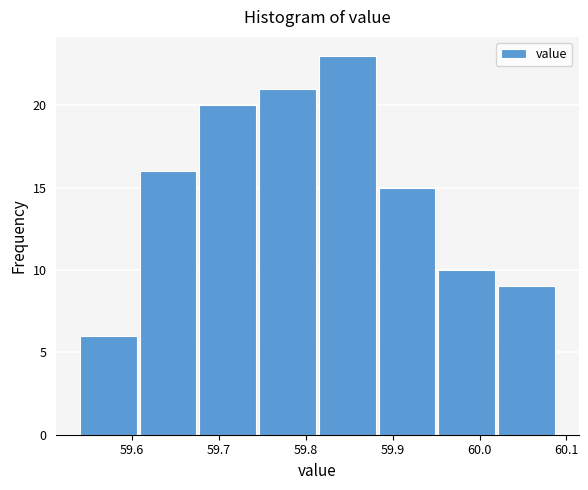

Which range on the x-axis has the tallest bar?

59.82 to 59.88